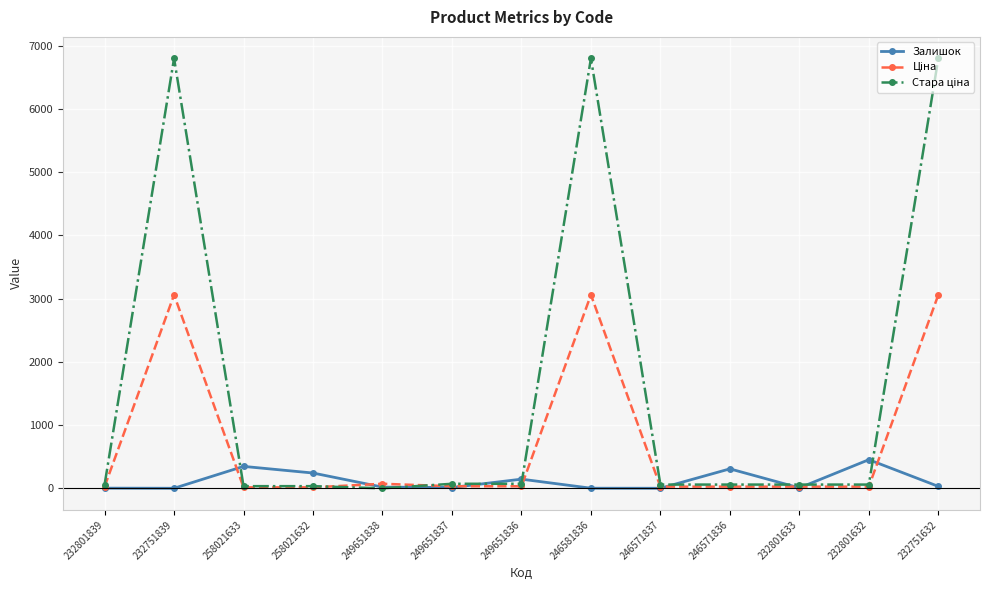

At how many categories does at least one series exceed 5269?

3